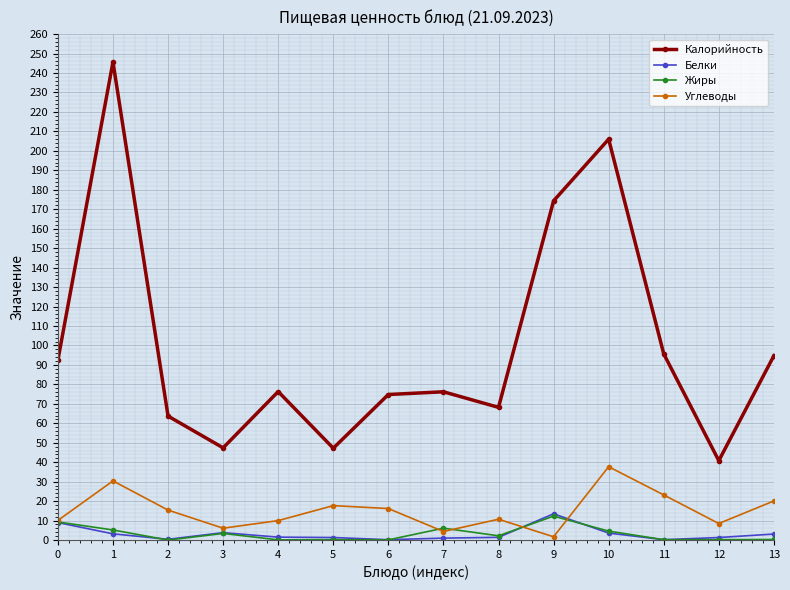

True or false: Жиры and Калорийность intersect in this chart.

False